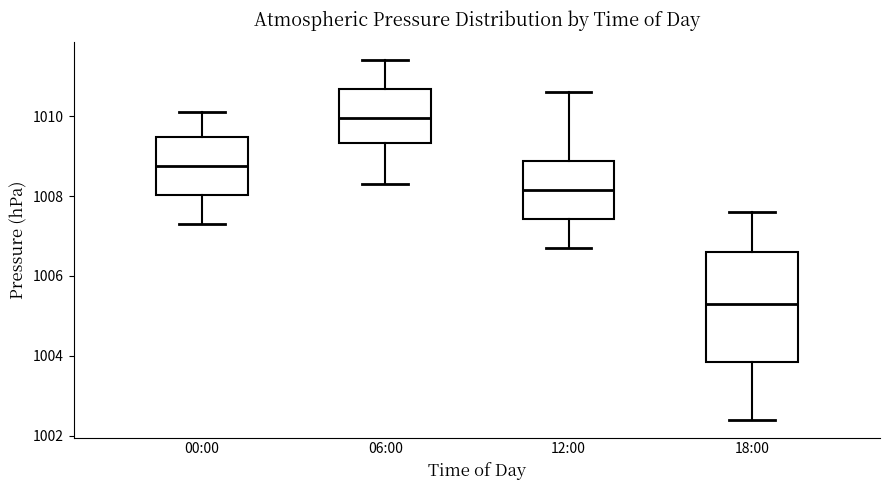

Reading left to right, transcribe this box plot: for each box, give where its median line is, the range the box spans, and where its two whiskers end, as read against the y-axis. The values are not printed on the chart, so give them approximately, as read against the axis.

00:00: median 1008.8, box 1008.0 to 1009.4, whiskers 1007.4 to 1010.2
06:00: median 1010.0, box 1009.4 to 1010.6, whiskers 1008.4 to 1011.4
12:00: median 1008.2, box 1007.4 to 1008.8, whiskers 1006.8 to 1010.6
18:00: median 1005.4, box 1003.8 to 1006.6, whiskers 1002.4 to 1007.6